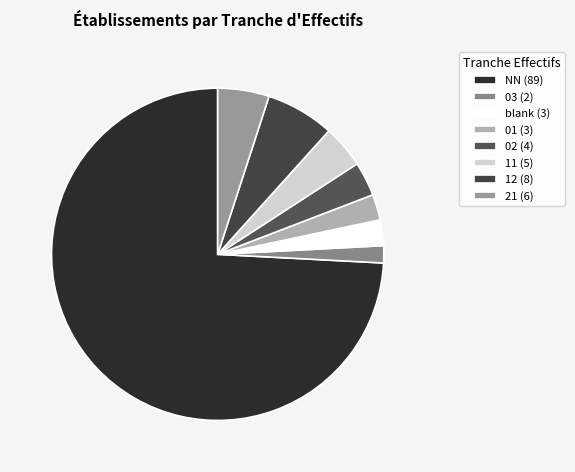

How many slices are in this pie chart?

8